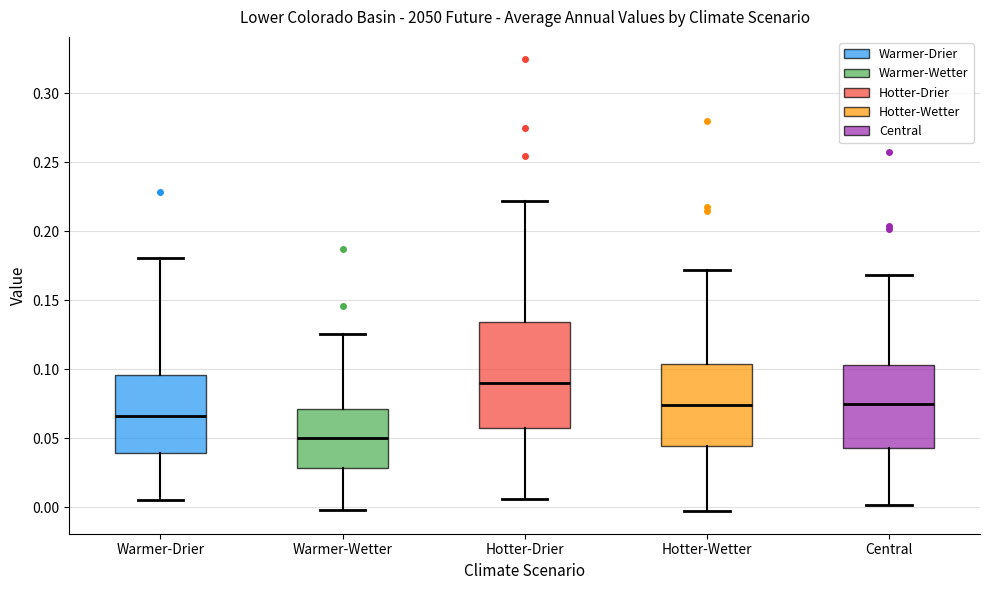

Which box has the lowest median line?

Warmer-Wetter